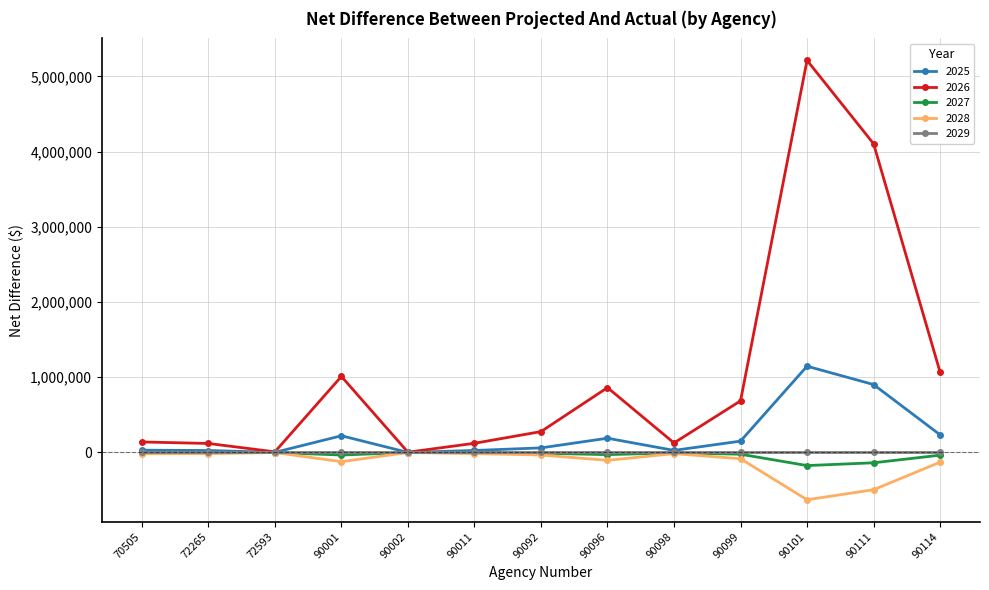

Which series has the largest range (max minus min)?

2026